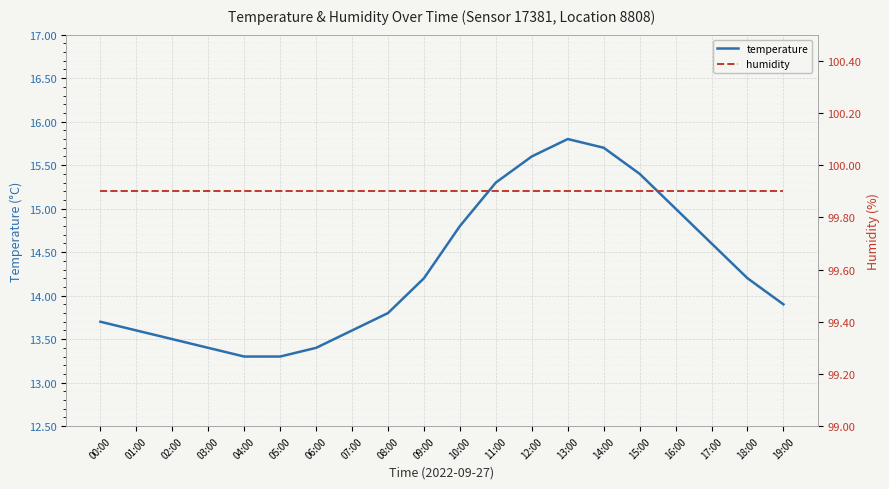

At which label does humidity reach its minimum?

00:00